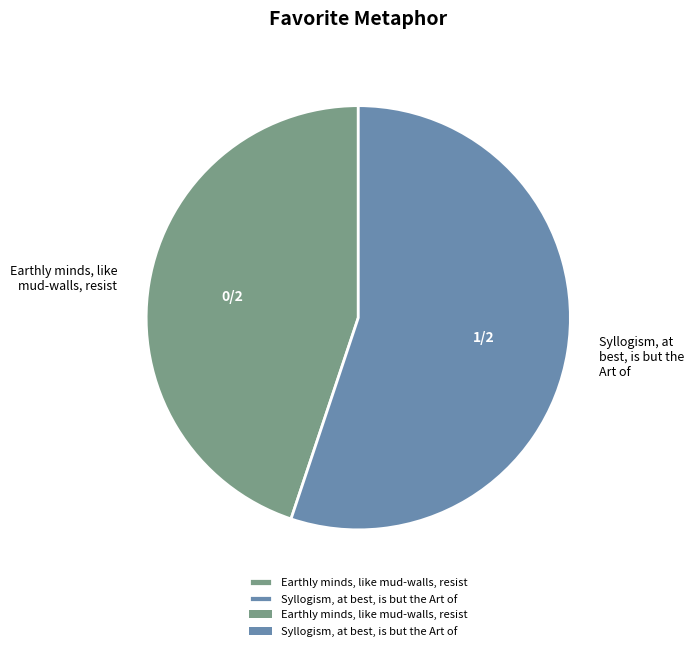

Is it true that Earthly minds, like mud-walls, resist is 50% of the pie?

False